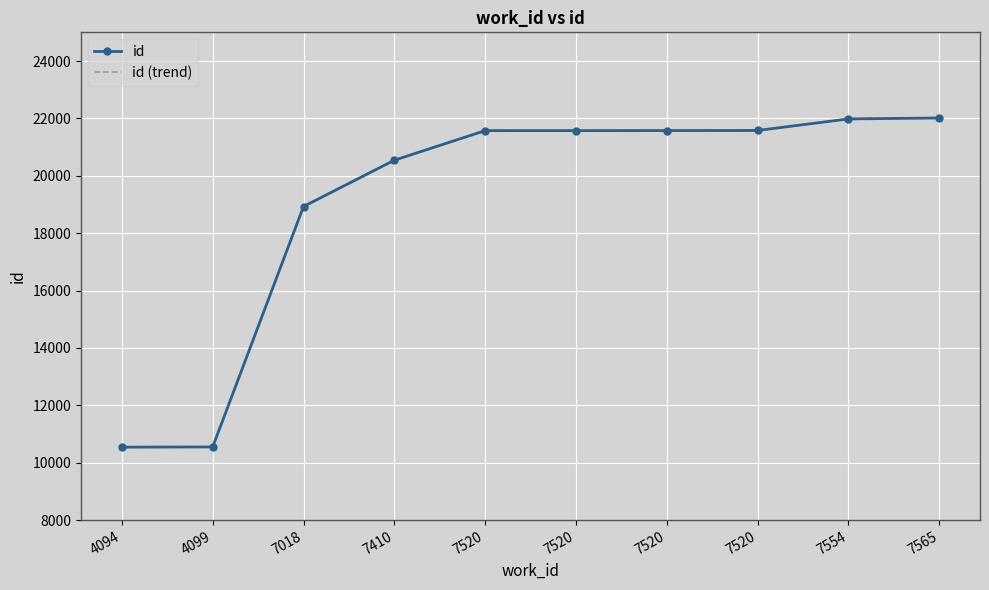

True or false: id (trend) has a value of 31596 at 7520.

False